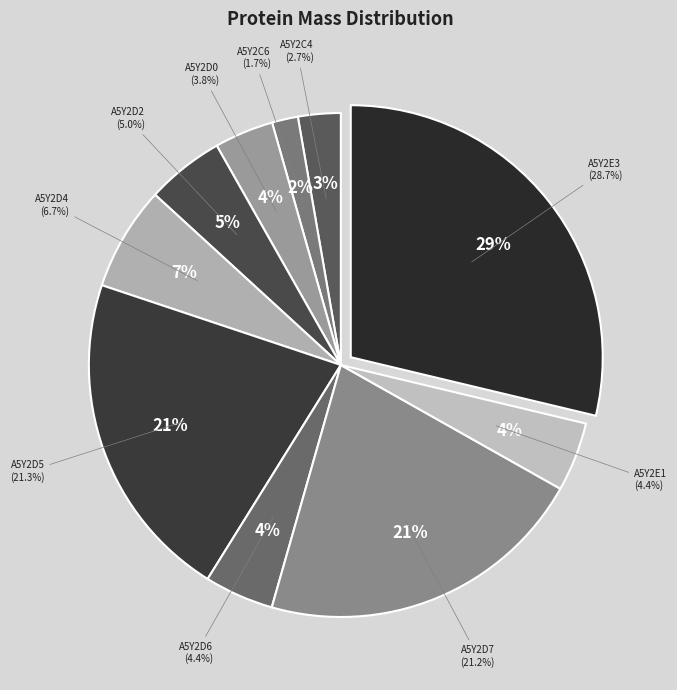

To the nearest percent, what portion does A5Y2C4 represent?

3%